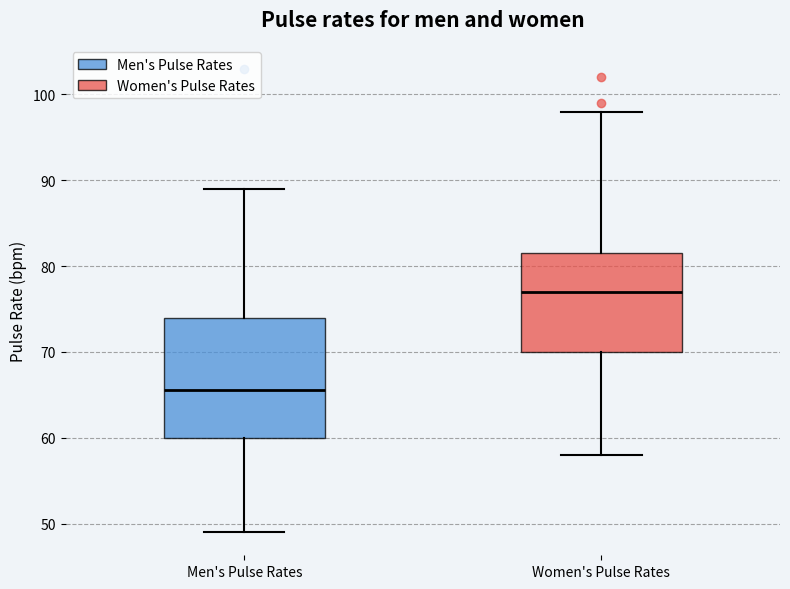

Comparing the boxes themselves (not the whiskers), which one is the tallest?

Men's Pulse Rates